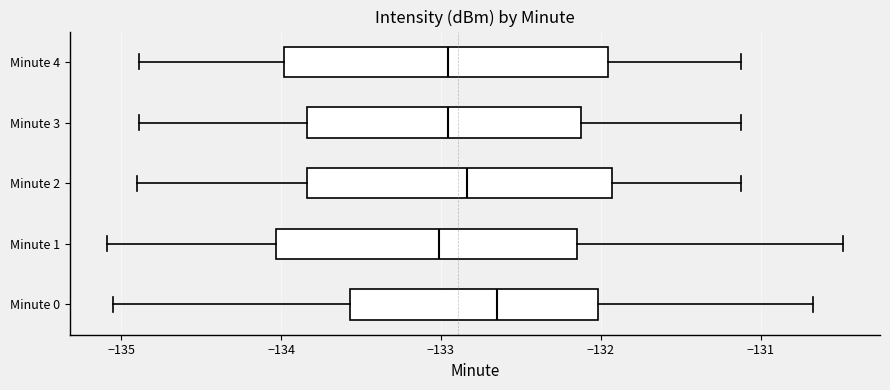

Which box's median line is the furthest to the right?

Minute 0